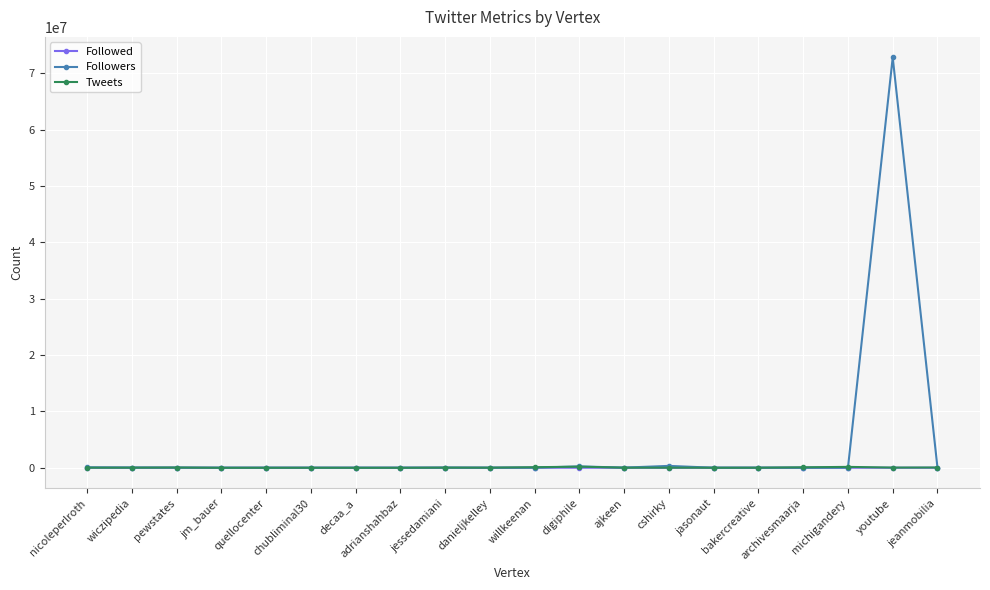

What are all the series names shown in the legend?

Followed, Followers, Tweets